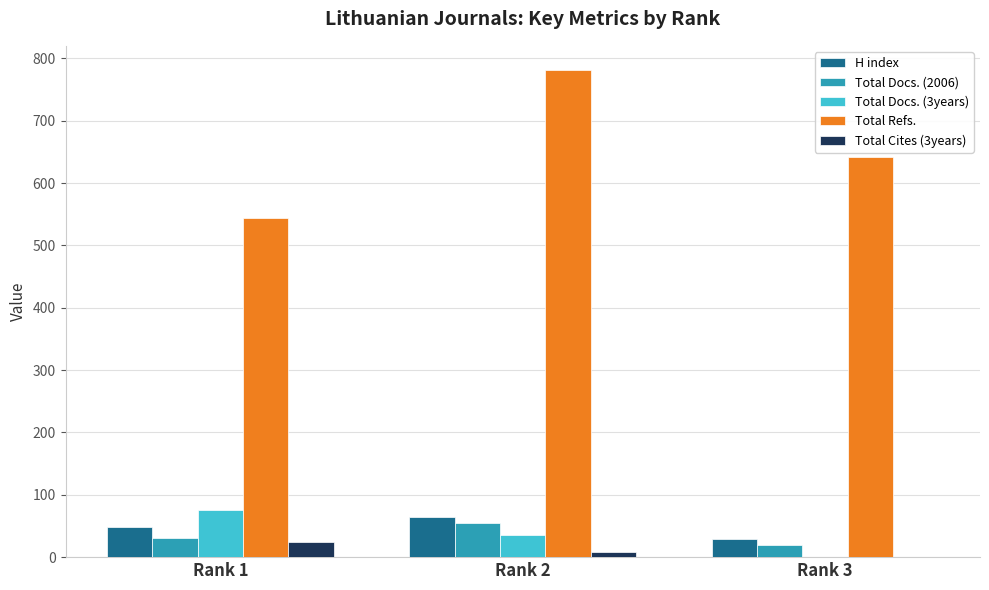

At which category is the sum across all series the highest?

Rank 2